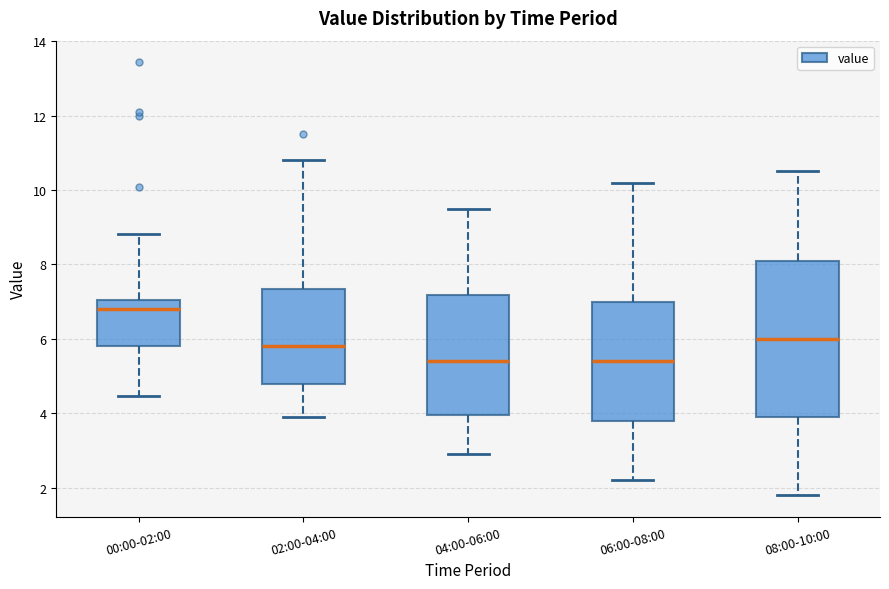

Where does the lower whisker of the box for 08:00-10:00 end on the y-axis? The values are not printed on the chart, so give them approximately, as read against the axis.

1.8